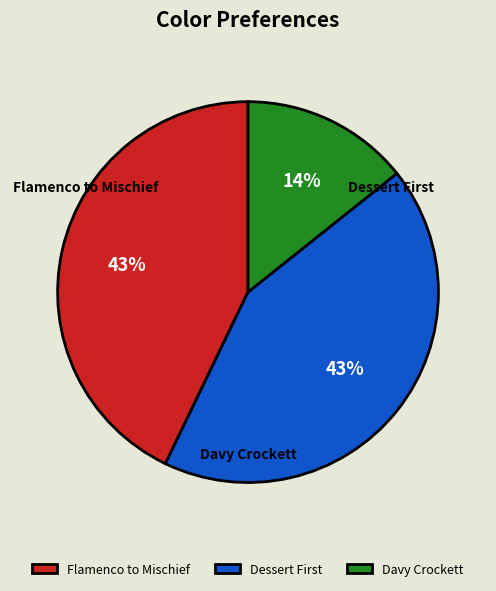

The Flamenco to Mischief slice represents 43% of the pie. True or false?

True